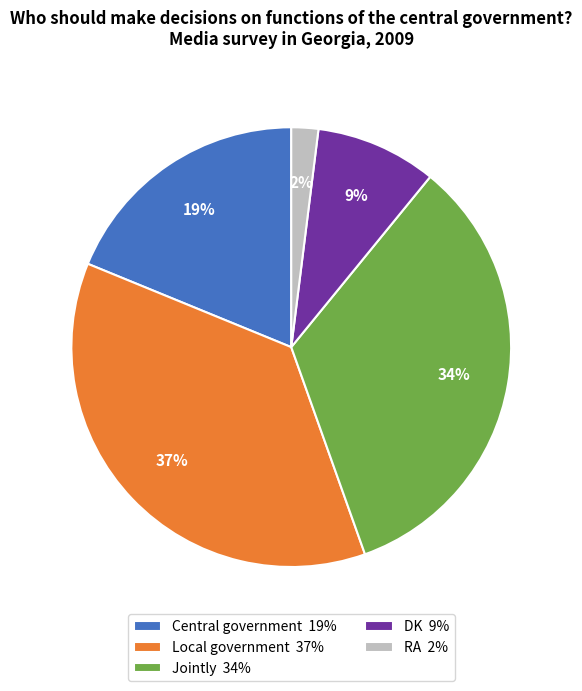

What is the ratio of the value at Central government to the value at Jointly?

0.6